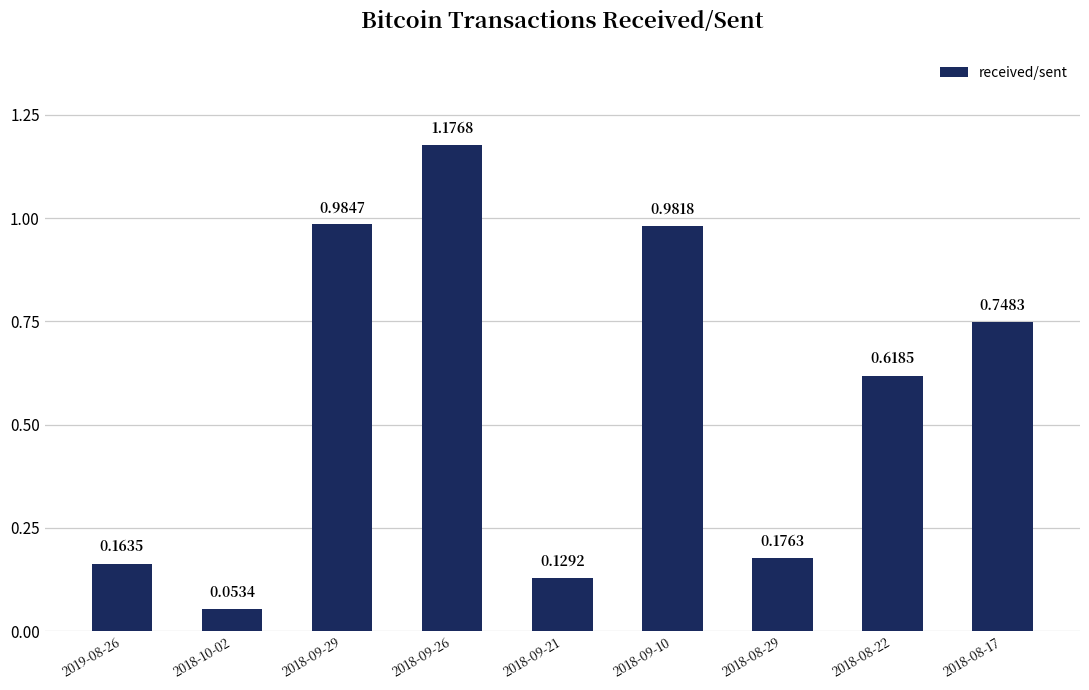

What is the change in value from 2019-08-26 to 2018-09-26?

+1.0